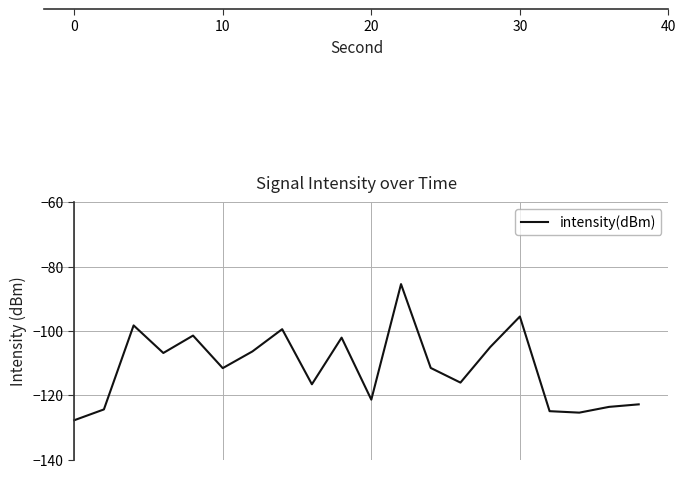

Count the number of categories in the chart.

20